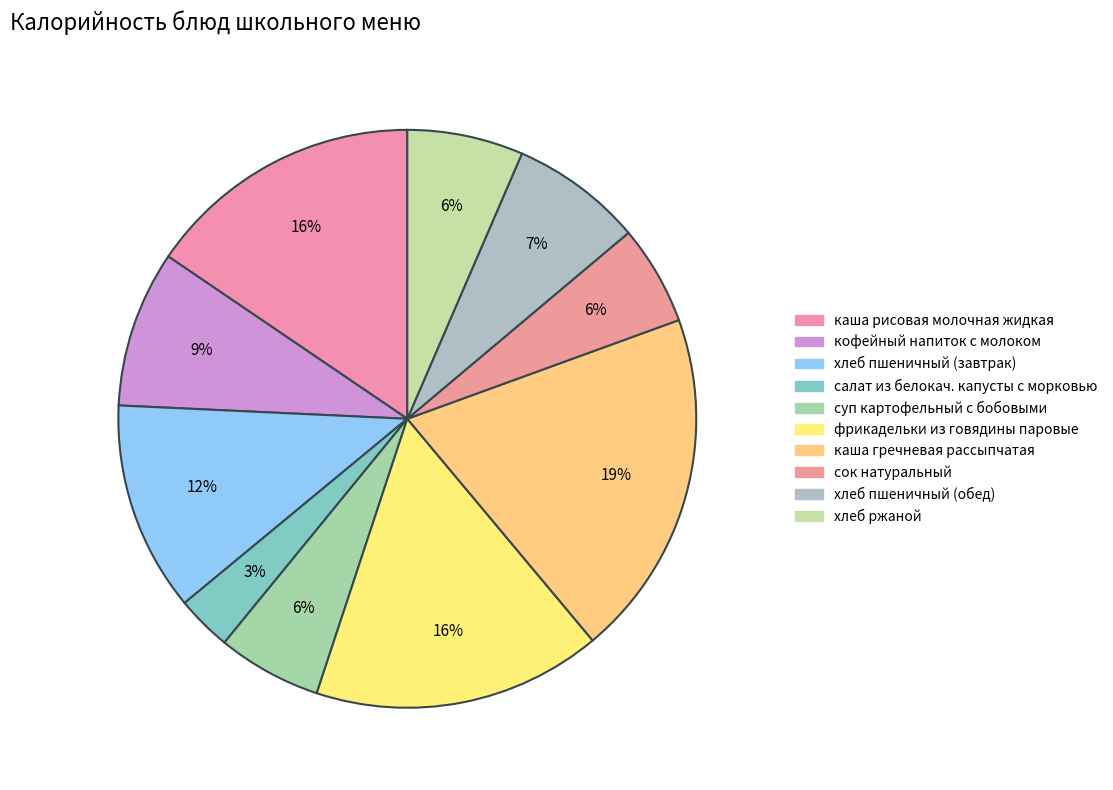

Does кофейный напиток с молоком represent more than half of the total?

No